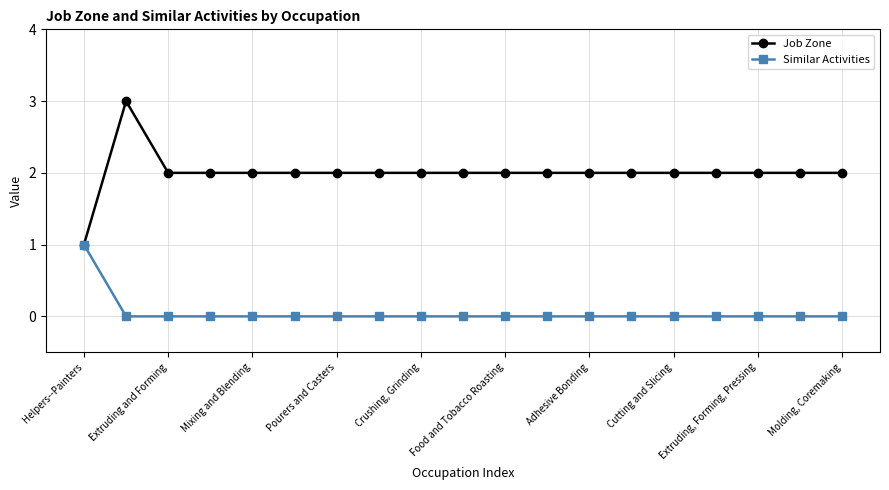

What is the maximum value shown in the chart?

3